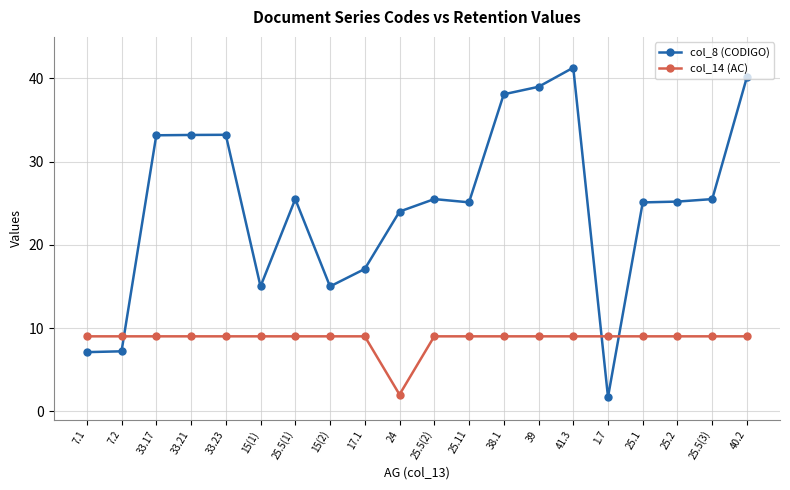

At how many categories does at least one series exceed 12?

17